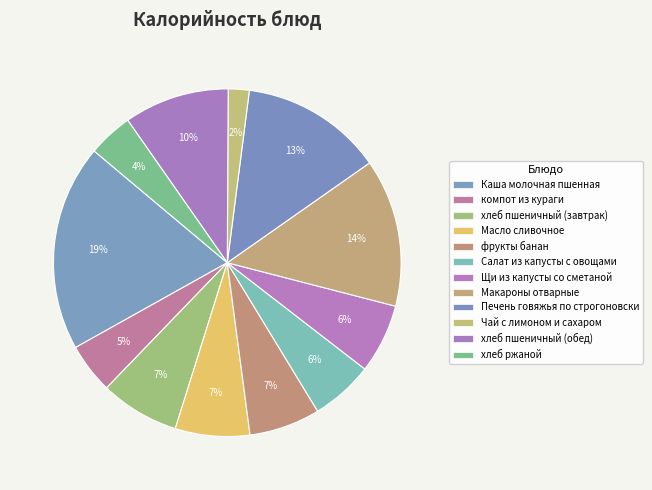

The Каша молочная пшенная slice represents 34% of the pie. True or false?

False